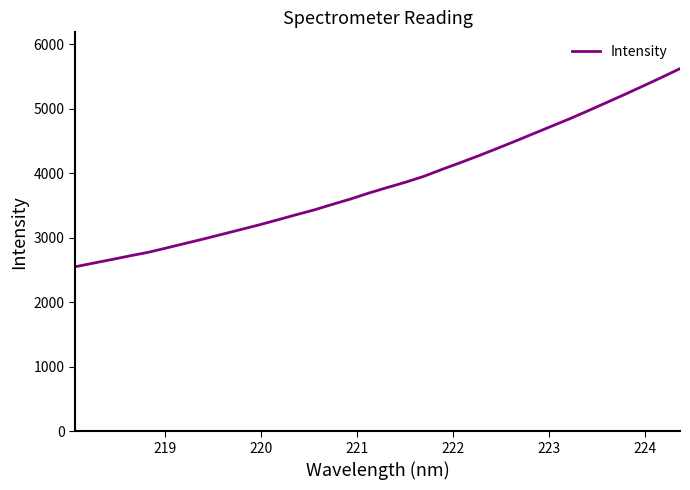

What is the minimum value shown in the chart?

2549.0